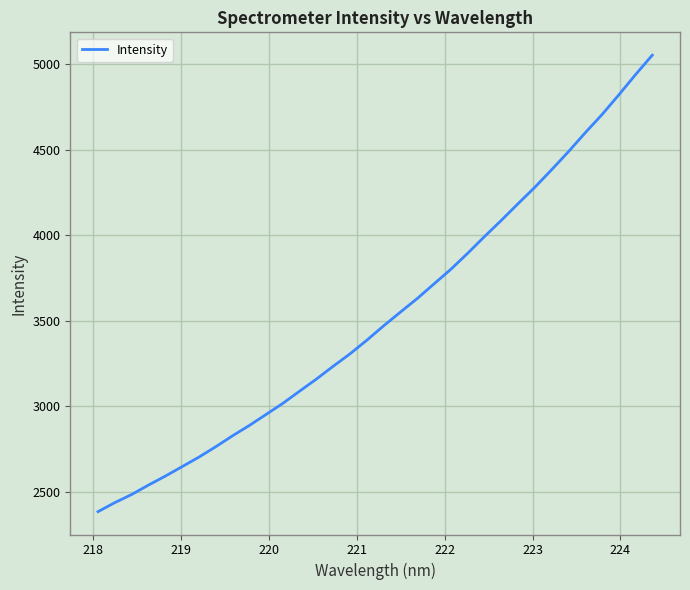

What is the smallest value displayed?

2382.3